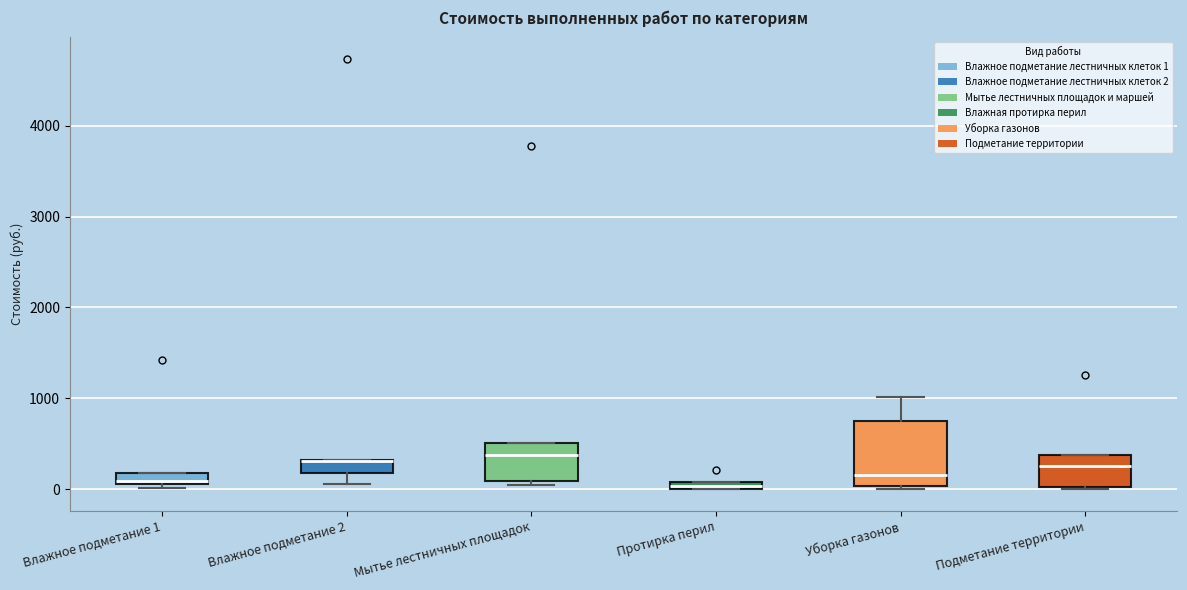

Where is the upper edge of the box for Влажное подметание 1 on the y-axis? The values are not printed on the chart, so give them approximately, as read against the axis.

200